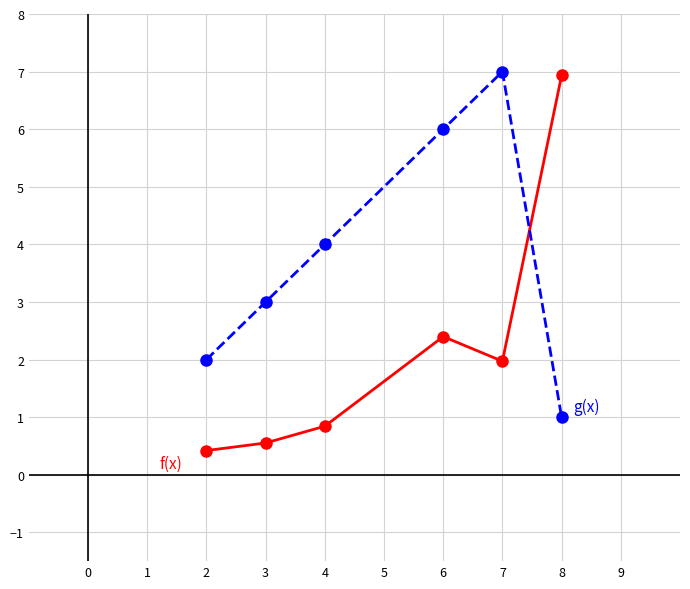

Reading left to right, what are all the values shown in this chart?

f(x): 0.4	0.6	0.8	2.4	2.0	6.9
g(x): 2.0	3.0	4.0	6.0	7.0	1.0